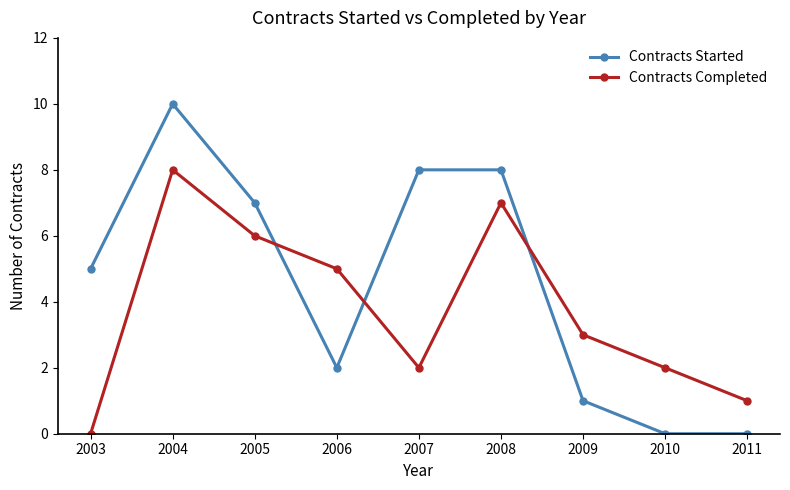

True or false: Contracts Started and Contracts Completed cross at least once.

True